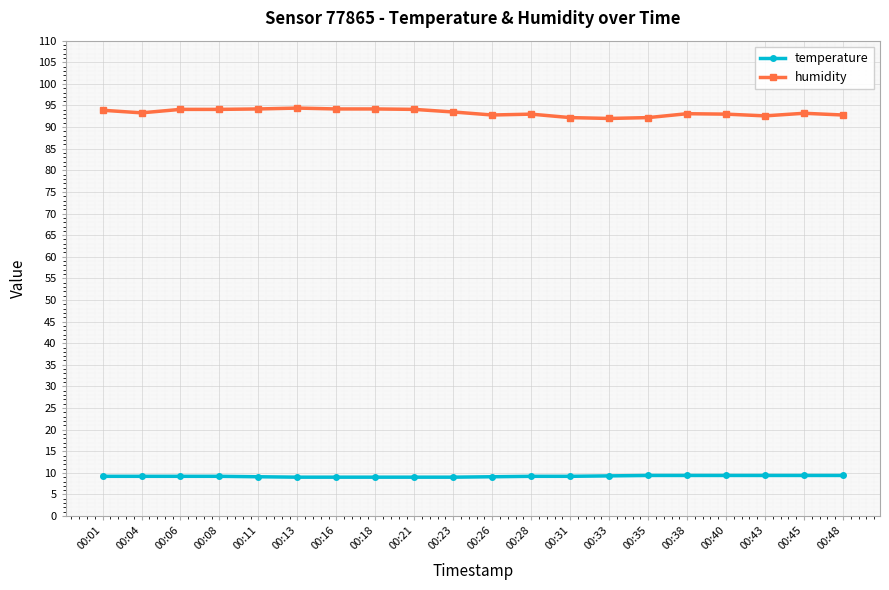

What is the greatest value displayed?

94.4